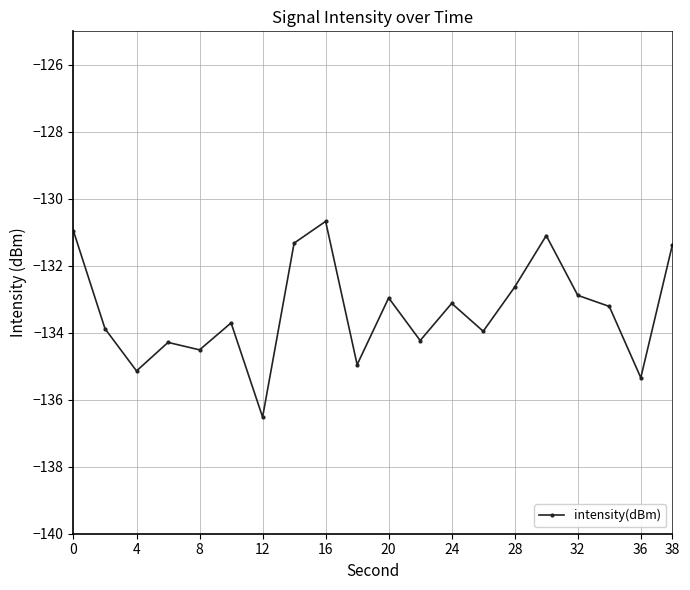

What is the value of the 13th point from the left?

-133.1